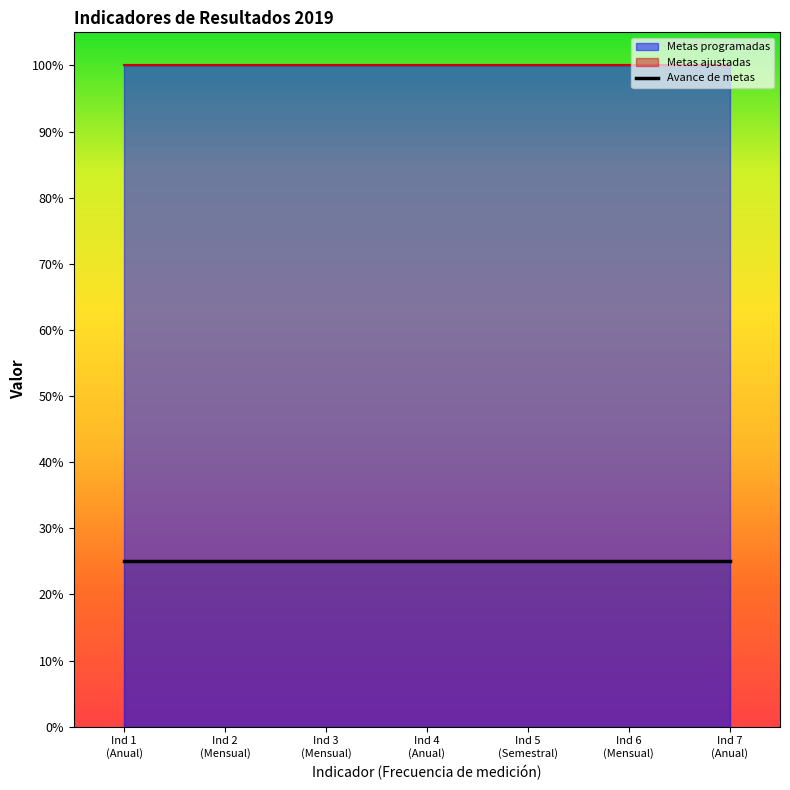

What is the spread (max minus min) of values at Anual?

1.0